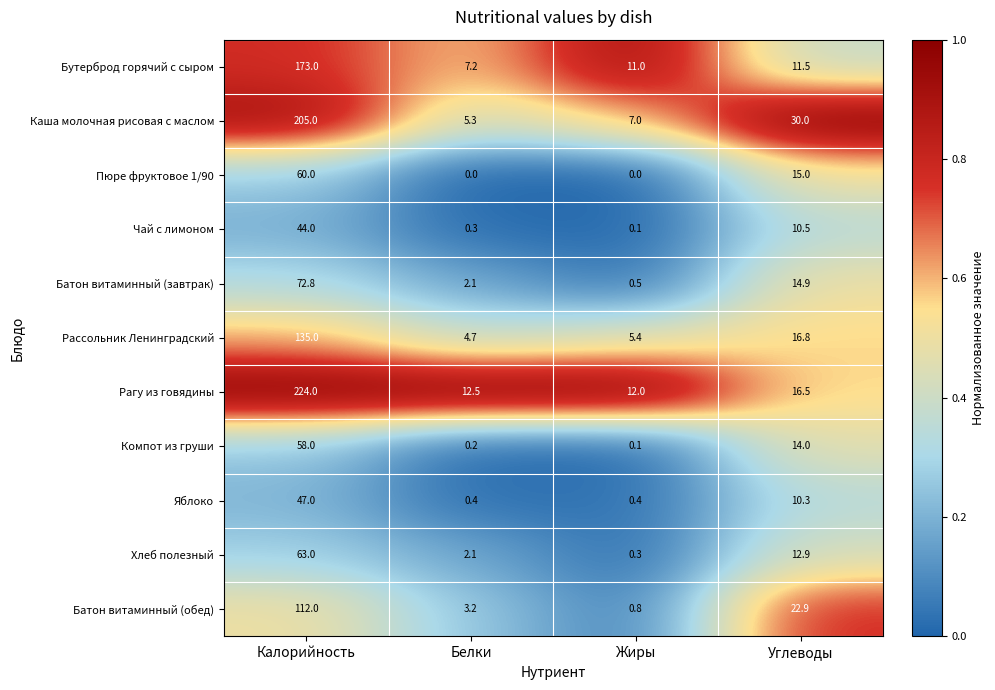

What is the sum of all Рассольник Ленинградский values?

161.9